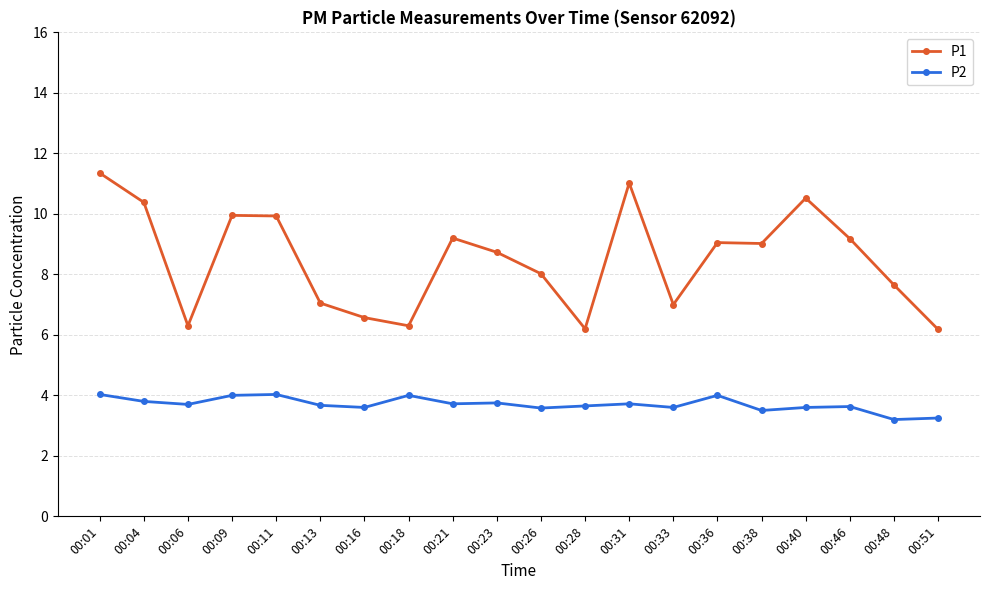

At how many categories does at least one series exceed 6?

20